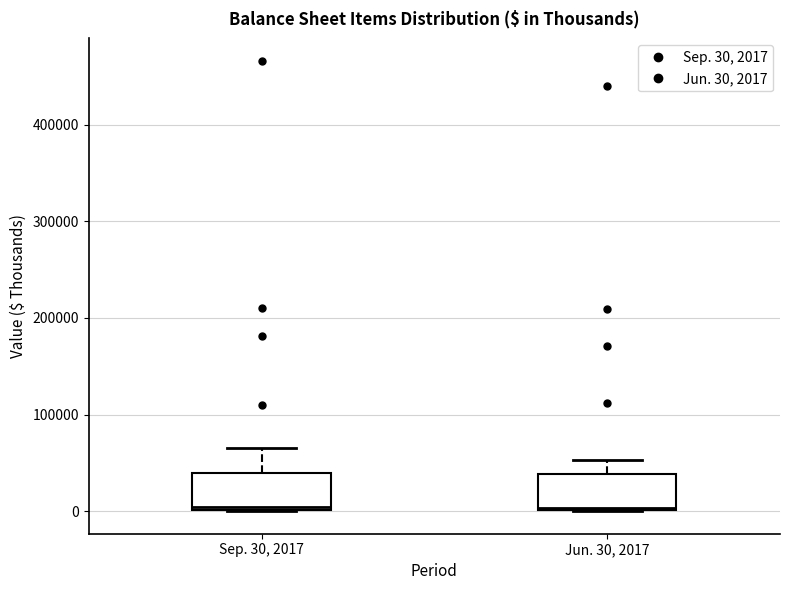

Reading left to right, read every box against the y-axis: the position of its median line, the range the box covers, and the ends of its whiskers. The values are not printed on the chart, so give them approximately, as read against the axis.

Sep. 30, 2017: median 0, box 0 to 40000, whiskers 0 to 70000
Jun. 30, 2017: median 0, box 0 to 40000, whiskers 0 to 50000